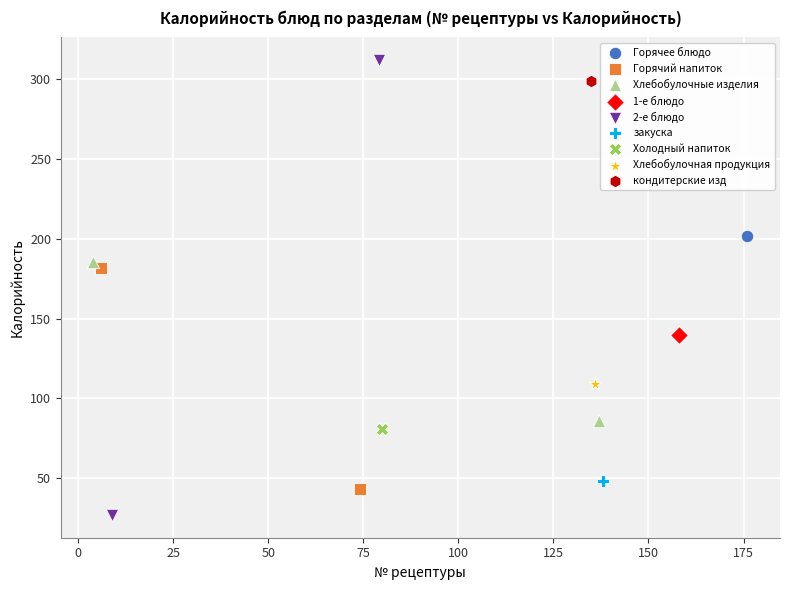

What are all the series names shown in the legend?

Горячее блюдо, Горячий напиток, Хлебобулочные изделия, 1-е блюдо, 2-е блюдо, закуска, Холодный напиток, Хлебобулочная продукция, кондитерские изд